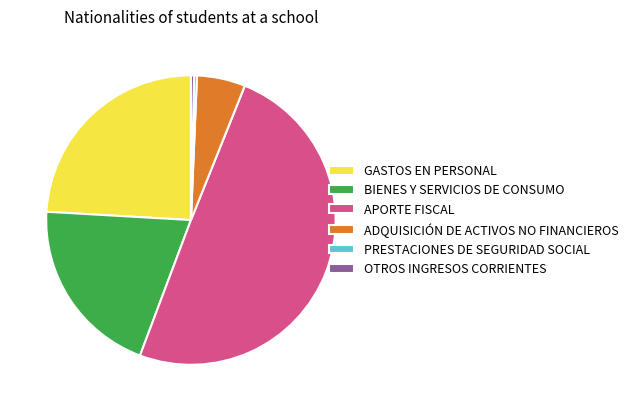

Approximately how many times larger is the value at GASTOS EN PERSONAL compared to ADQUISICIÓN DE ACTIVOS NO FINANCIEROS?

4.5